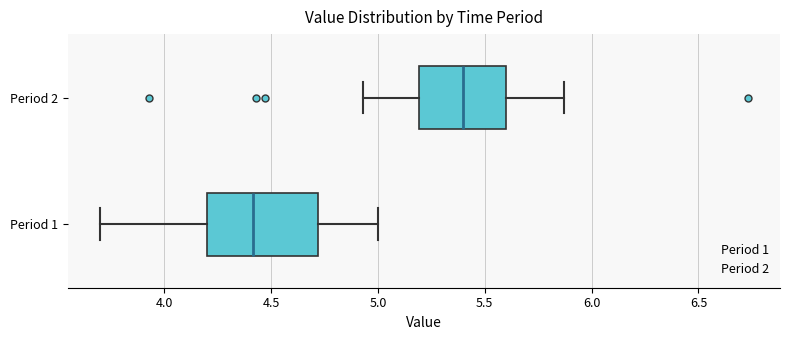

Comparing the boxes themselves (not the whiskers), which one is the widest?

Period 1